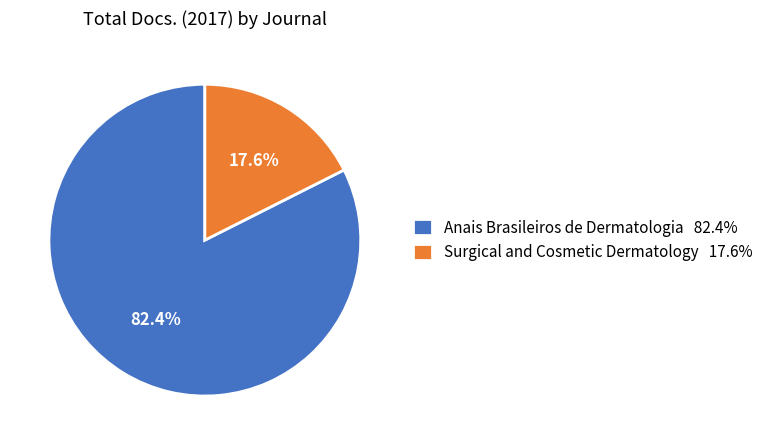

How many segments does this pie chart have?

2